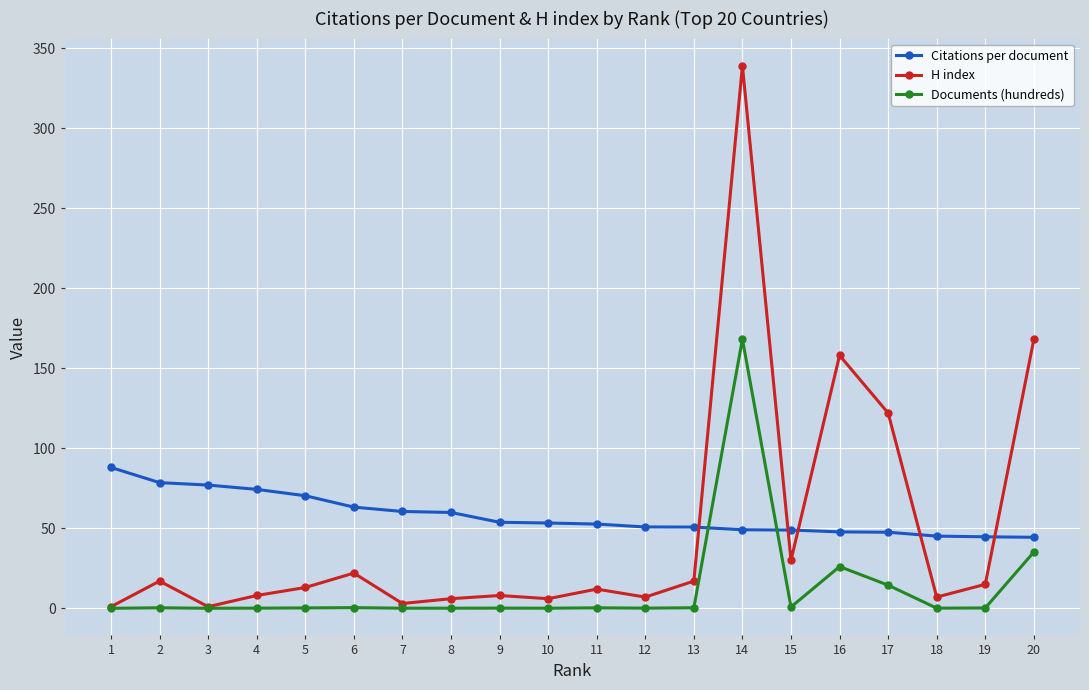

What is the difference between the highest and lowest values at 15?

48.1